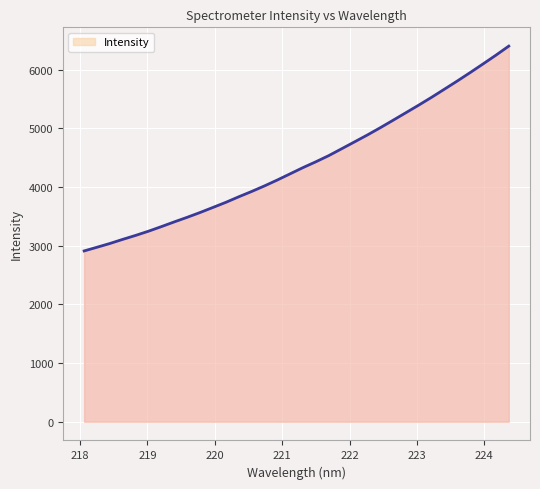

Reading left to right, what are all the values shown in this chart?

2911.1	2973.9	3038.0	3108.4	3175.9	3247.8	3325.8	3406.3	3484.3	3566.0	3652.3	3739.2	3833.8	3924.0	4019.3	4120.1	4225.9	4332.0	4431.4	4536.0	4652.7	4769.9	4887.7	5011.1	5138.9	5268.0	5397.6	5530.9	5669.6	5808.9	5952.3	6099.2	6248.2	6402.9